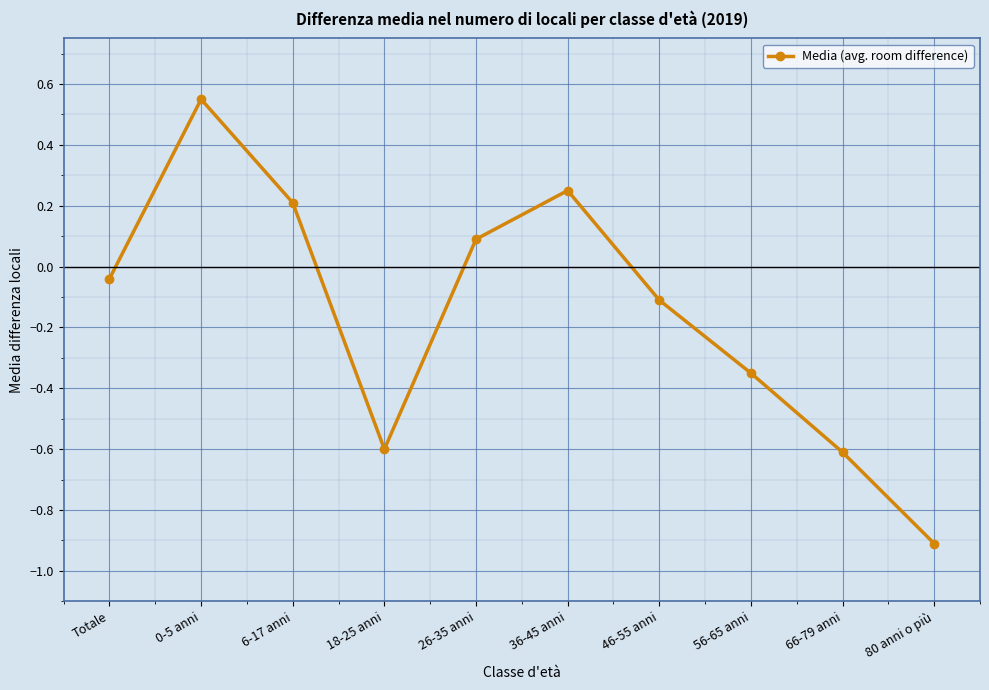

True or false: the data has more than 2 interior local peaks.

False